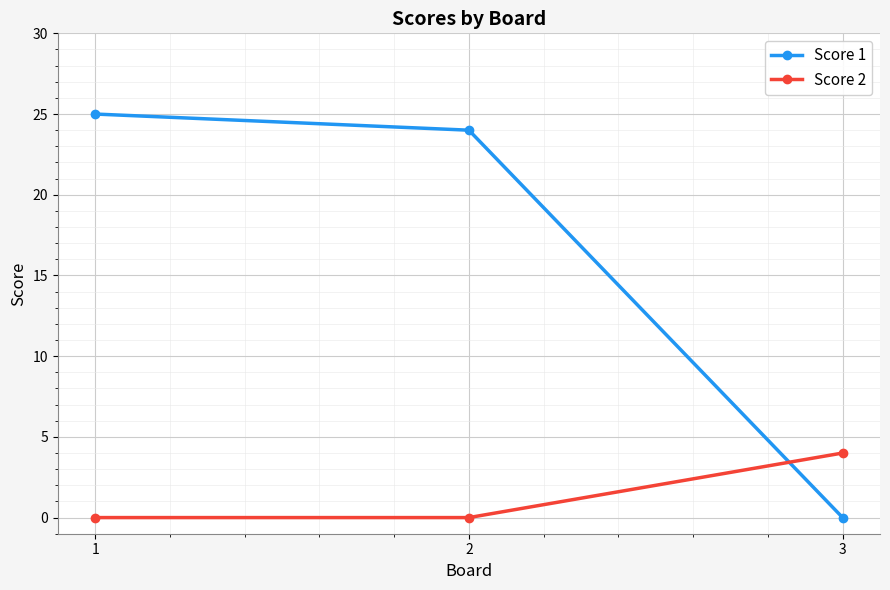

What is the maximum value shown in the chart?

25